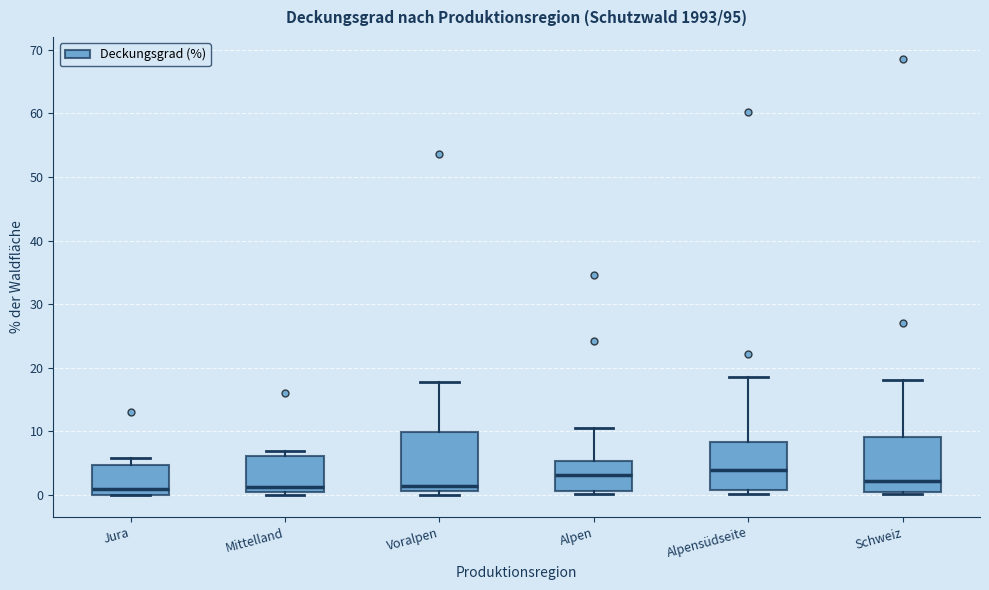

Reading left to right, transcribe this box plot: for each box, give where its median line is, the range the box spans, and where its two whiskers end, as read against the y-axis. The values are not printed on the chart, so give them approximately, as read against the axis.

Jura: median 1, box 0 to 5, whiskers 0 to 6
Mittelland: median 1 (just above the box's lower edge), box 1 to 6, whiskers 0 to 7
Voralpen: median 1 (just above the box's lower edge), box 1 to 10, whiskers 0 to 18
Alpen: median 3, box 1 to 5, whiskers 0 to 11
Alpensüdseite: median 4, box 1 to 8, whiskers 0 to 19
Schweiz: median 2, box 0 to 9, whiskers 0 (just below the box's lower edge) to 18